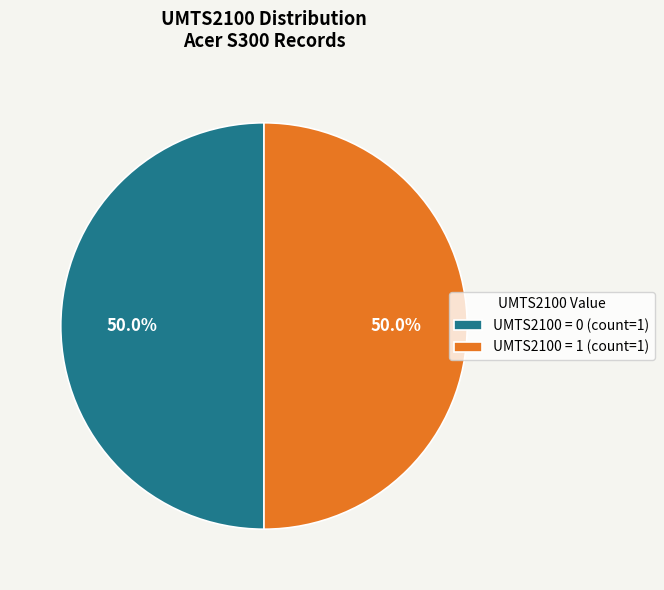

What is the ratio of the value at UMTS2100 = 1 (count=1) to the value at UMTS2100 = 0 (count=1)?

1.0